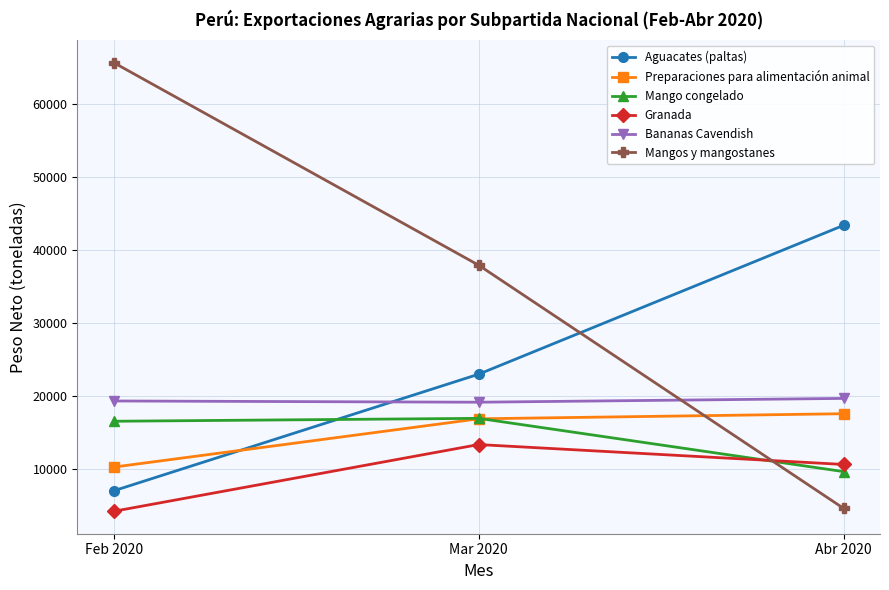

Which series has the widest spread of values?

Mangos y mangostanes